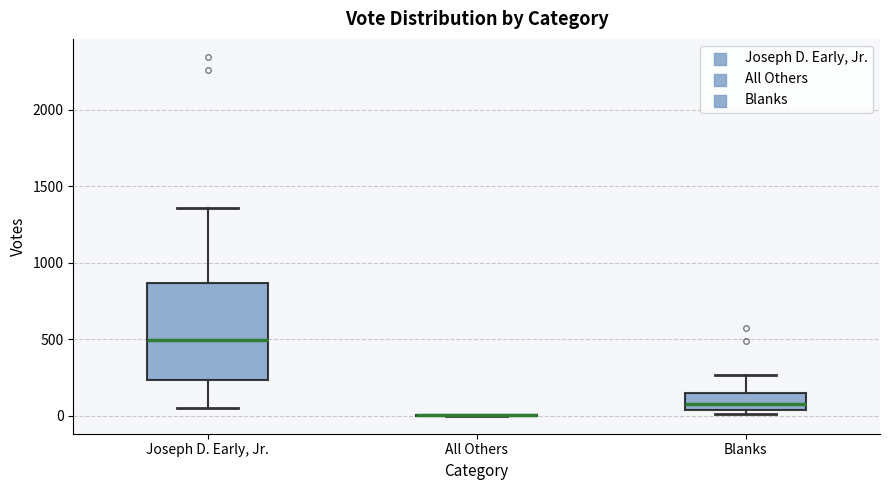

Which box is the tallest, from its lower edge to its upper edge?

Joseph D. Early, Jr.